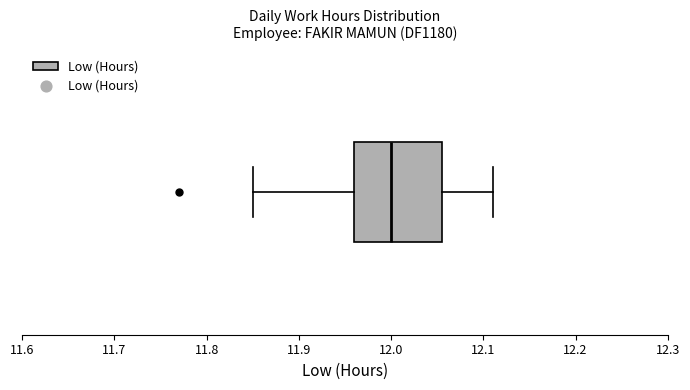

Read this box plot against the x-axis: the position of the median line, the range covered by the box, and the ends of both whiskers. The values are not printed on the chart, so give them approximately, as read against the axis.

median 12.00, box 11.96 to 12.06, whiskers 11.85 to 12.11